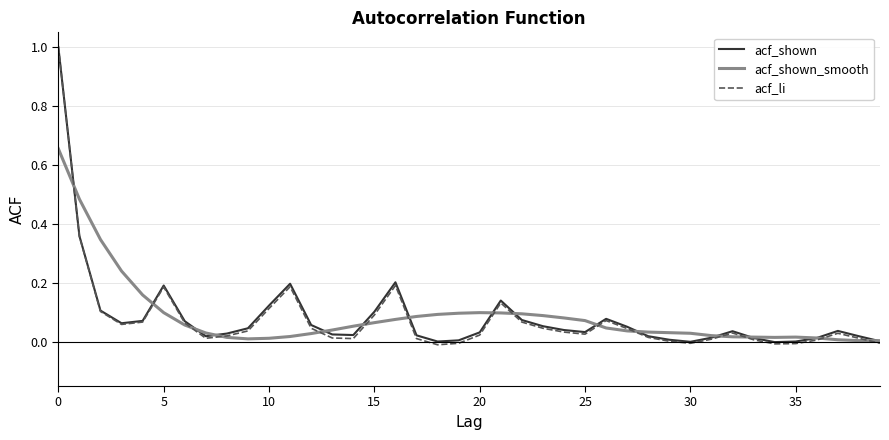

In acf_shown, how many points are higher than both neighbors (excluding endpoints)?

7